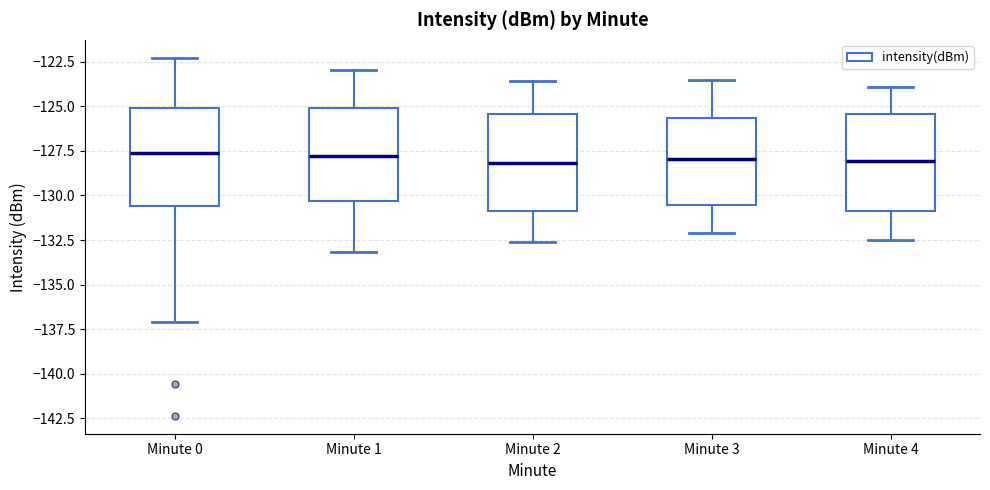

Reading left to right, transcribe this box plot: for each box, give where its median line is, the range the box spans, and where its two whiskers end, as read against the y-axis. The values are not printed on the chart, so give them approximately, as read against the axis.

Minute 0: median -127.5, box -130.5 to -125.0, whiskers -137.0 to -122.5
Minute 1: median -128.0, box -130.5 to -125.0, whiskers -133.0 to -123.0
Minute 2: median -128.0, box -131.0 to -125.5, whiskers -132.5 to -123.5
Minute 3: median -128.0, box -130.5 to -125.5, whiskers -132.0 to -123.5
Minute 4: median -128.0, box -131.0 to -125.5, whiskers -132.5 to -124.0